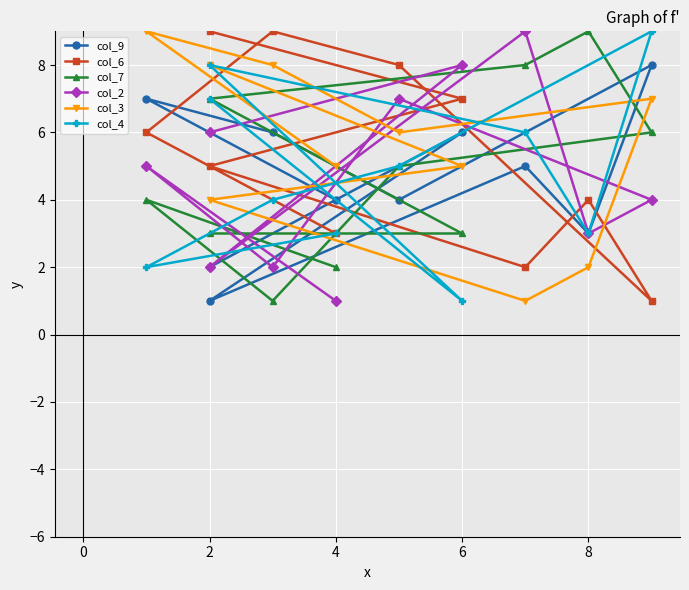

How many col_9 values are between 3 and 6?

6